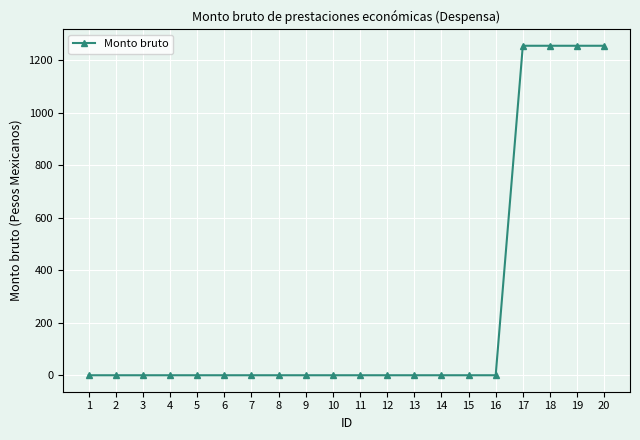

Is it true that the value at 13 is 0?

True